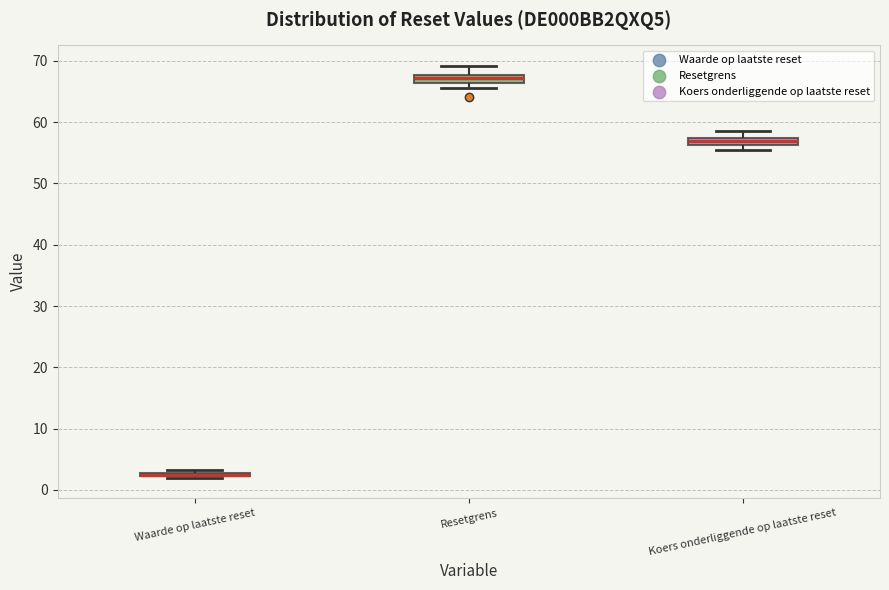

Where is the upper edge of the box for Waarde op laatste reset on the y-axis? The values are not printed on the chart, so give them approximately, as read against the axis.

3